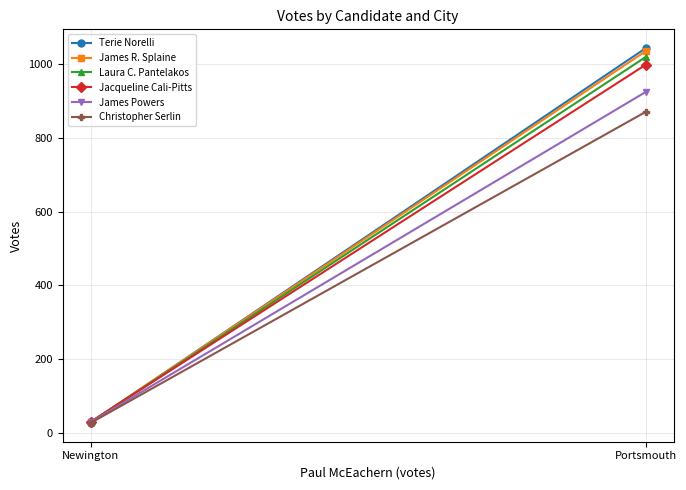

Reading left to right, transcribe all the data shown in this chart.

Terie Norelli: 27	1044
James R. Splaine: 28	1036
Laura C. Pantelakos: 28	1020
Jacqueline Cali-Pitts: 29	999
James Powers: 28	925
Christopher Serlin: 26	871